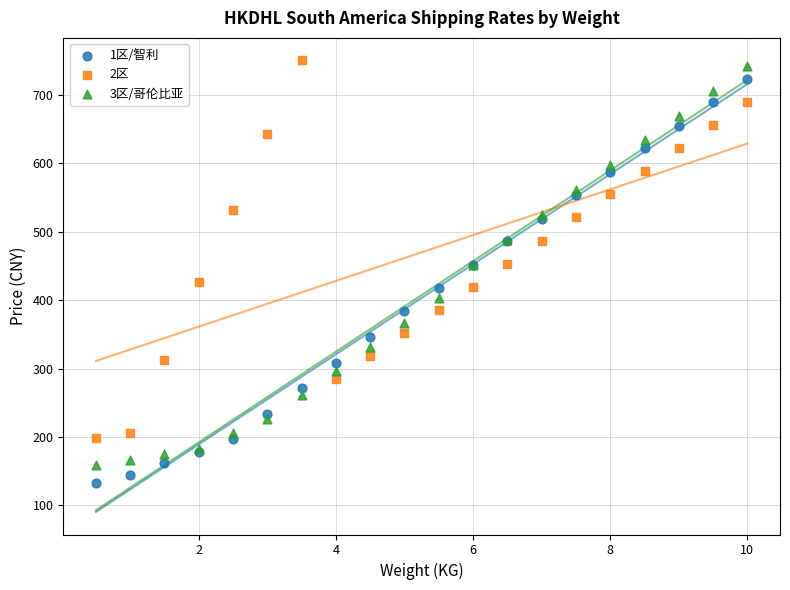

What is the X range (max minus min) for the scatter plot?

9.5